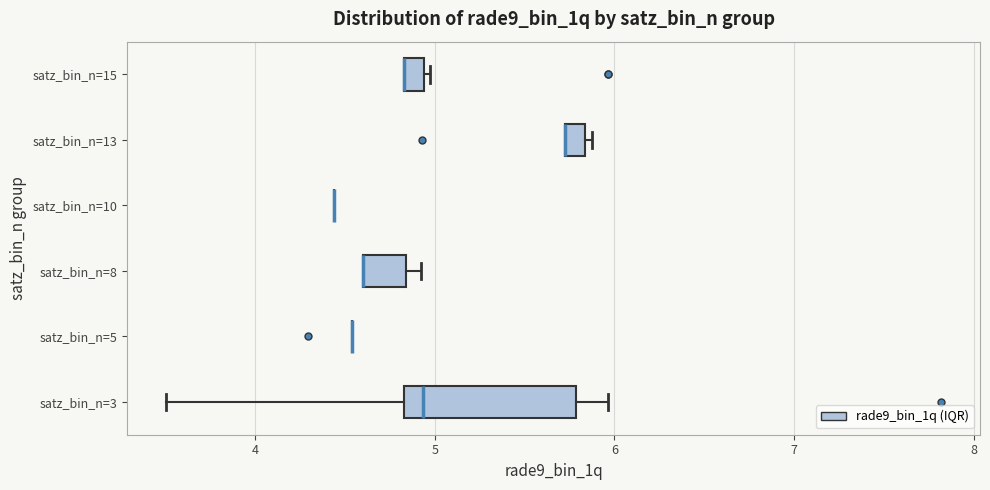

Where is the left edge of the box for satz_bin_n=15 on the x-axis? The values are not printed on the chart, so give them approximately, as read against the axis.

4.8